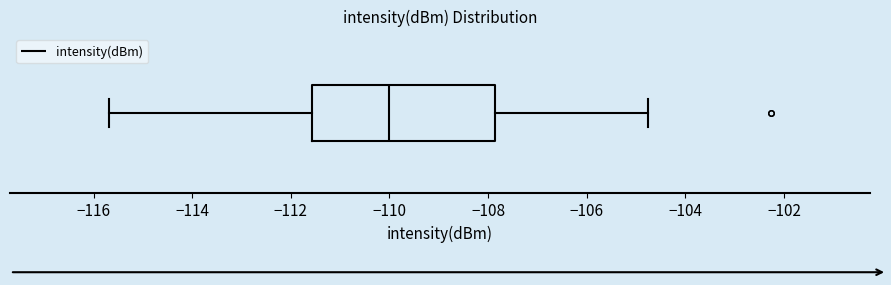

Read this box plot against the x-axis: the position of the median line, the range covered by the box, and the ends of both whiskers. The values are not printed on the chart, so give them approximately, as read against the axis.

median -110.0, box -111.6 to -107.8, whiskers -115.6 to -104.8